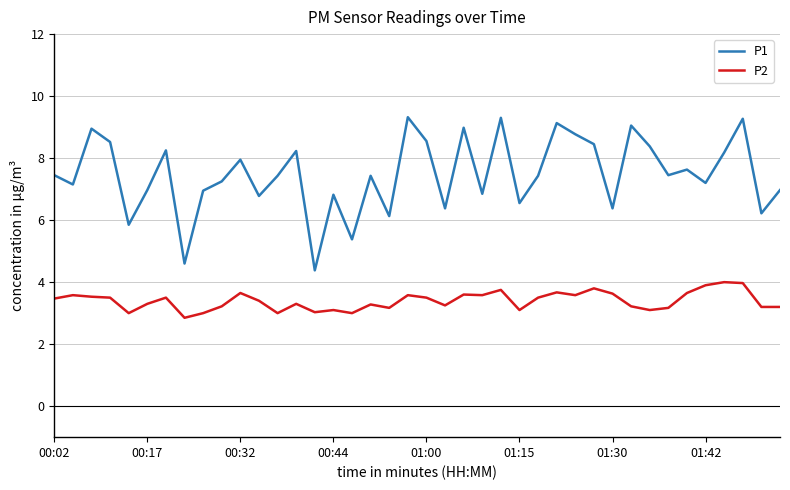

True or false: P1 and P2 cross at least once.

False